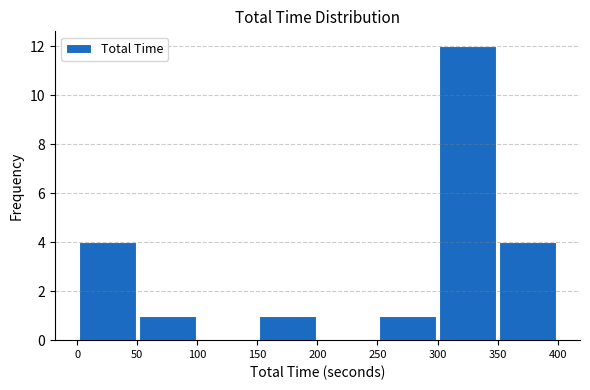

How tall is the bar that spans 0 to 50 on the x-axis? The values are not printed on the chart, so give them approximately, as read against the axis.

4